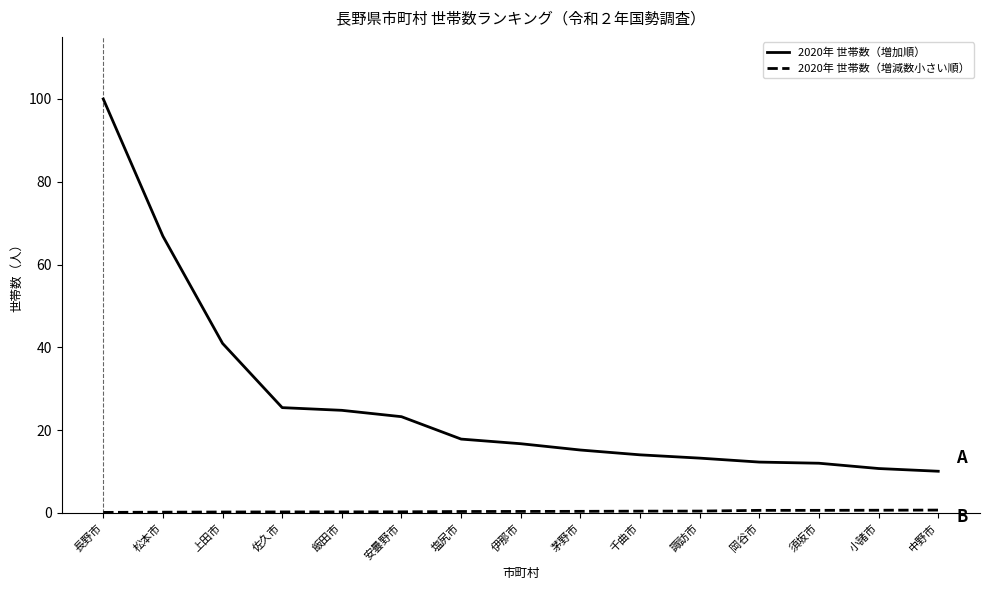

What is the difference between the maximum and minimum values in the 2020年 世帯数（増加順） series?

89.9